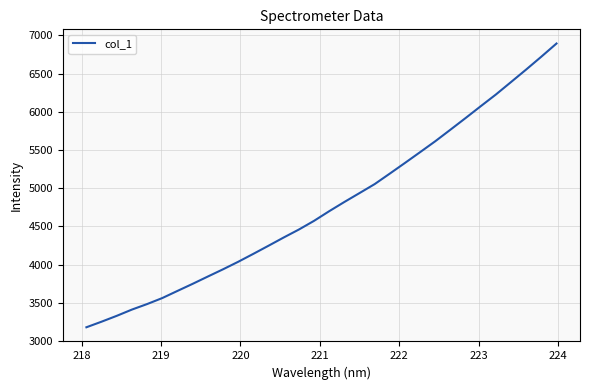

Does the chart have visible grid lines?

Yes